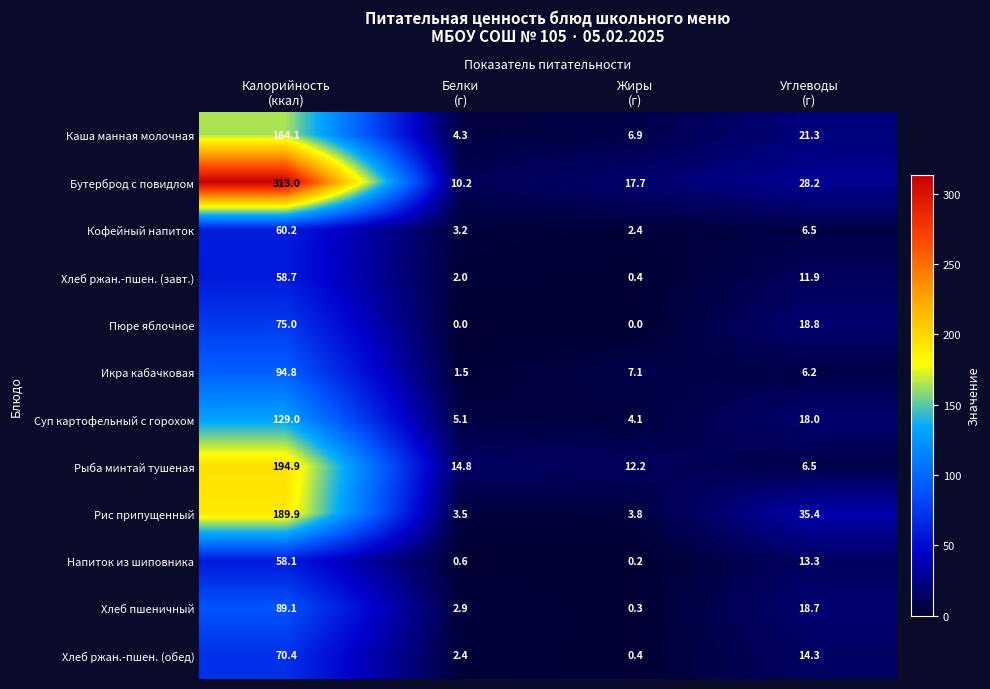

At which category is the sum across all series the highest?

Калорийность
(ккал)